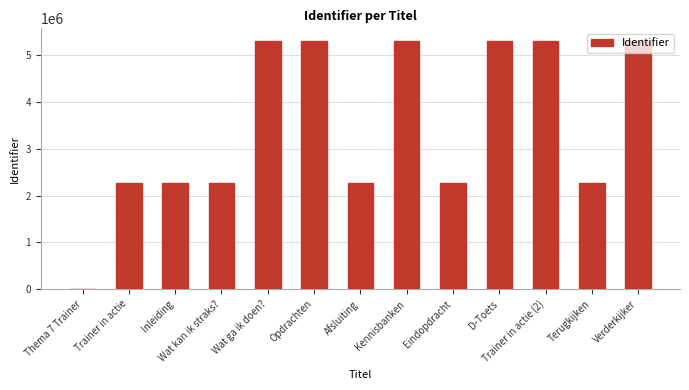

True or false: the data shows 1437636 at Trainer in actie.

False